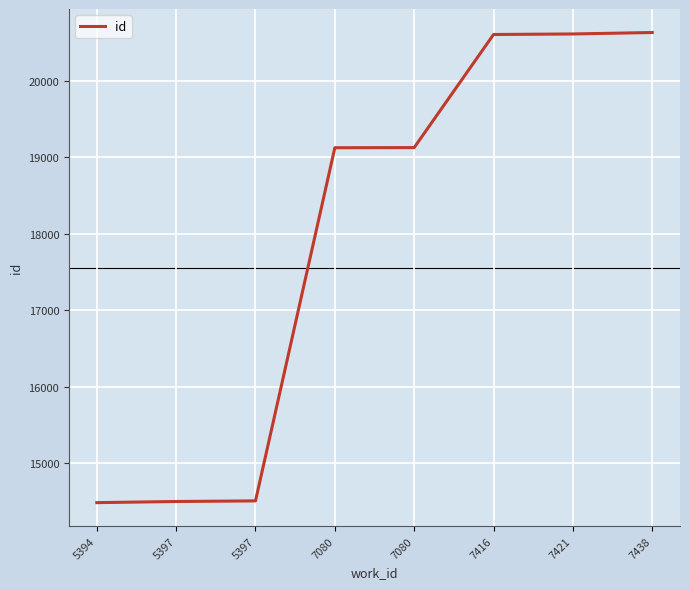

Rank the categories by value from highest to lowest.

7438, 7421, 7416, 7080, 7080, 5397, 5397, 5394